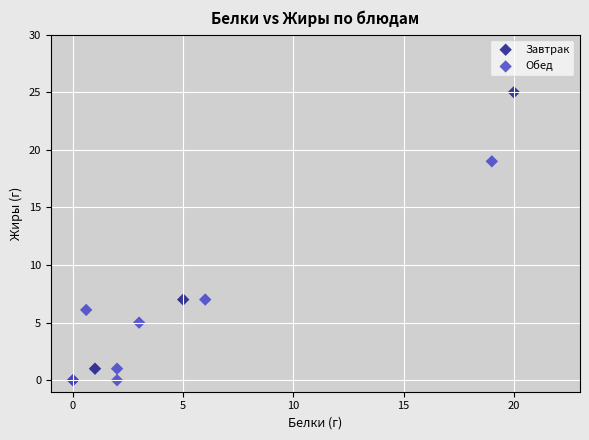

Which series has the largest Y range (max minus min)?

Завтрак